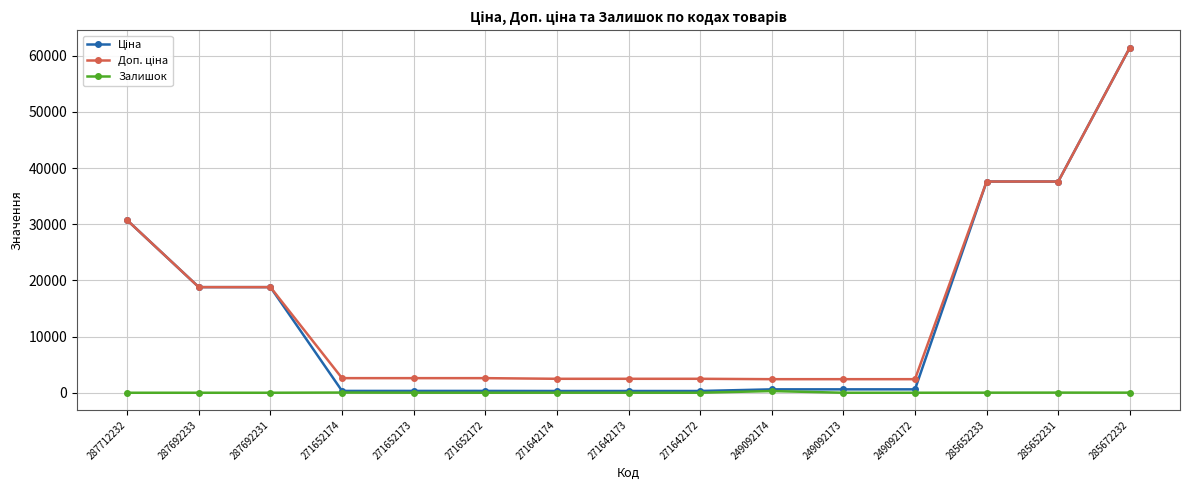

The value of Залишок at 287692233 is 0.0. True or false?

True